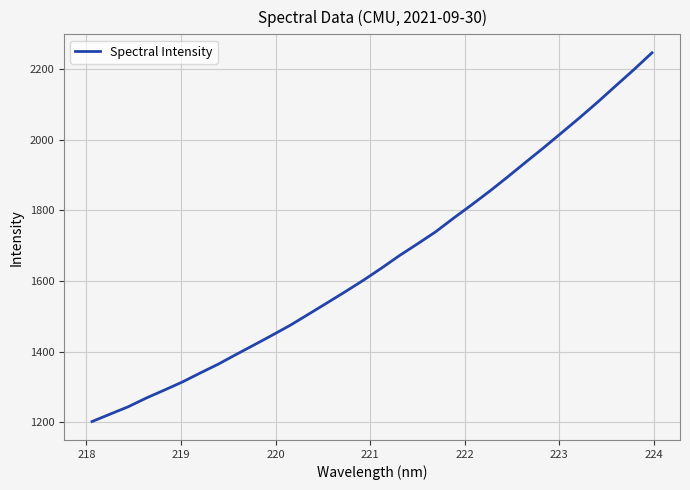

What is the smallest value displayed?

1201.8